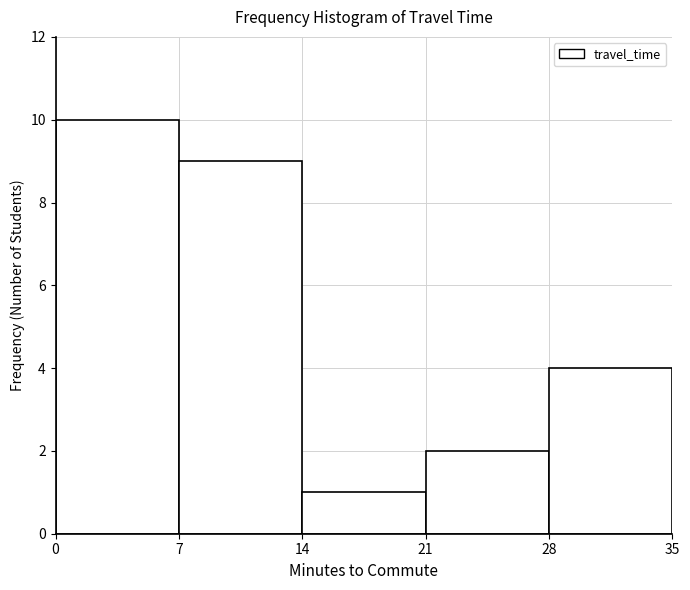

What is the height of the bar covering 14 to 21 on the x-axis? The values are not printed on the chart, so give them approximately, as read against the axis.

1